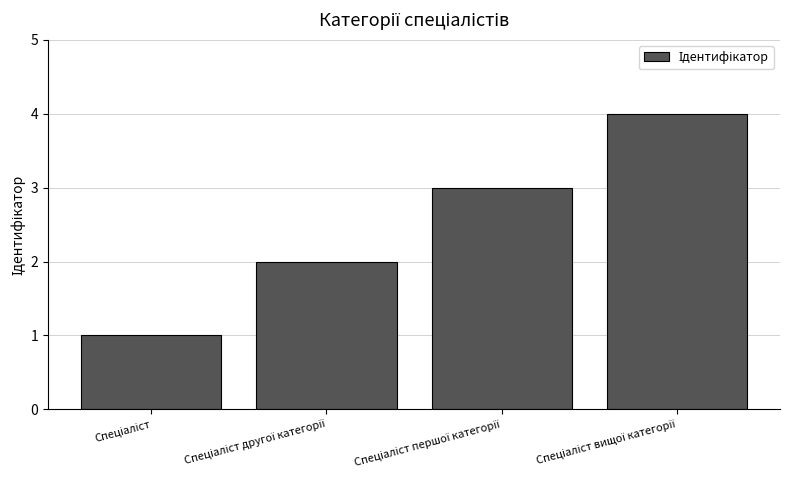

What is the maximum value shown in the chart?

4